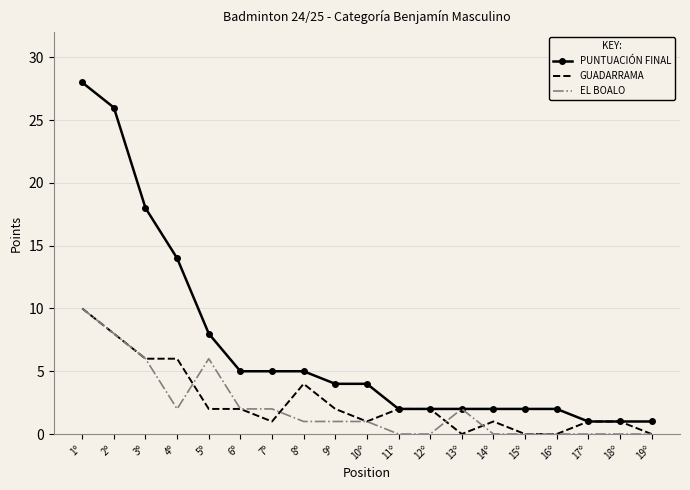

Is the value of GUADARRAMA at 17º greater than the value of PUNTUACIÓN FINAL at 16º?

No